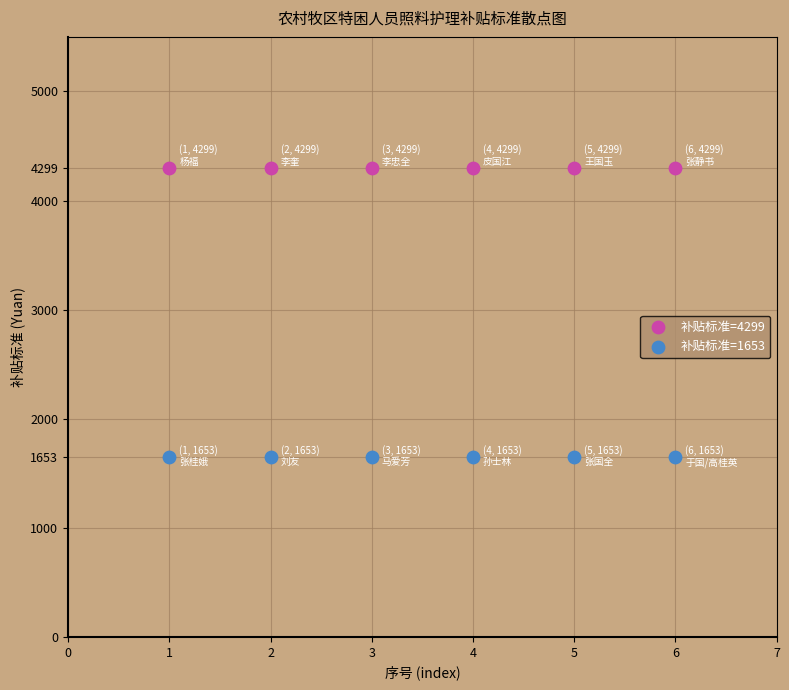

Which series reaches the minimum Y coordinate?

补贴标准=1653